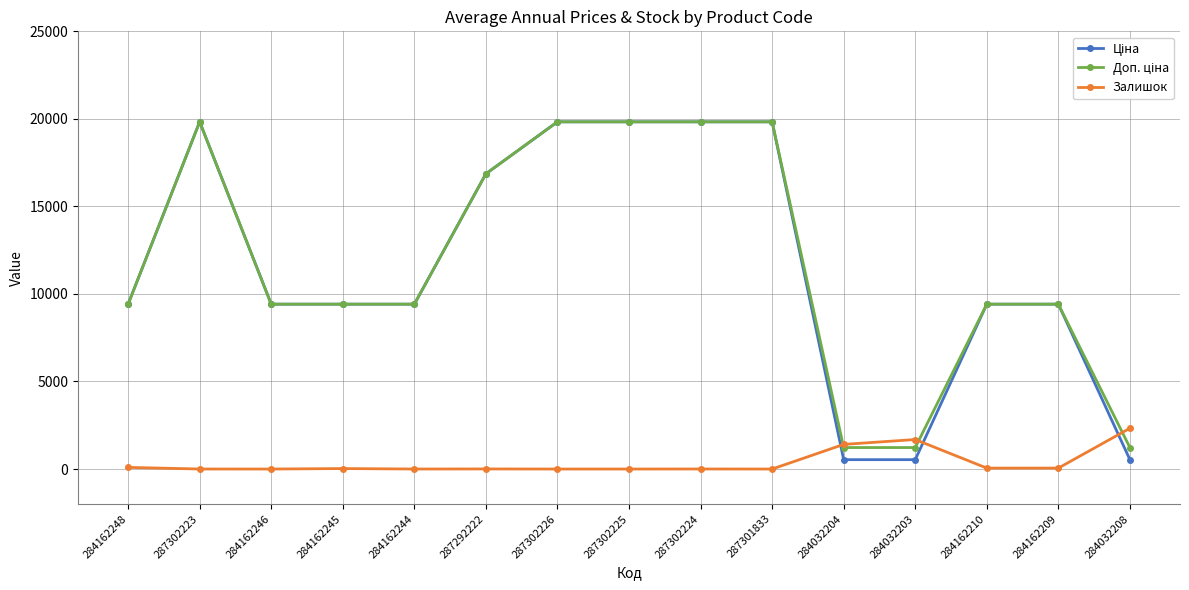

True or false: Залишок has a value of 0.0 at 284162246.

True